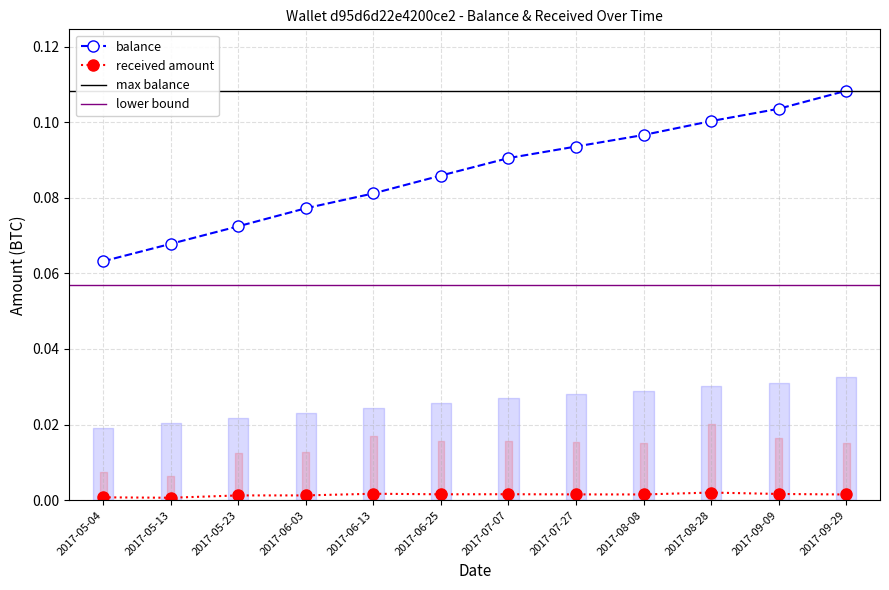

What is the label of the 11th point from the left?

2017-09-09